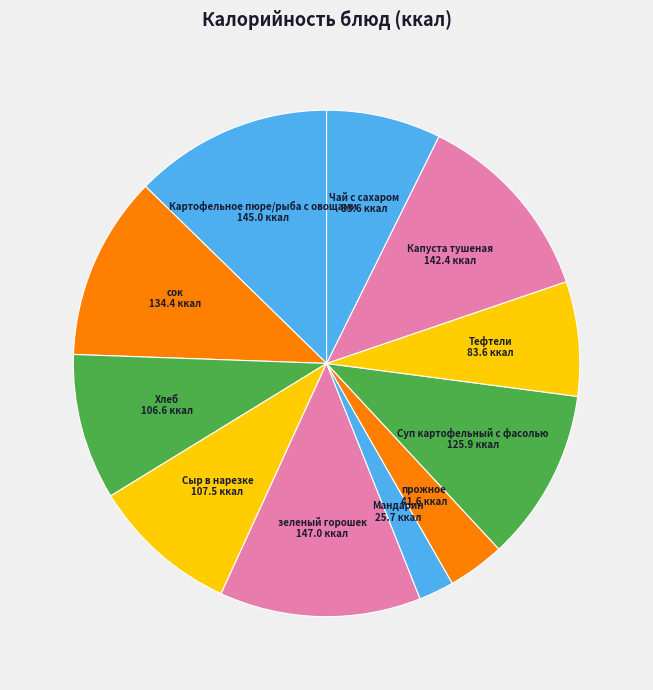

Is there a majority slice in this chart?

No